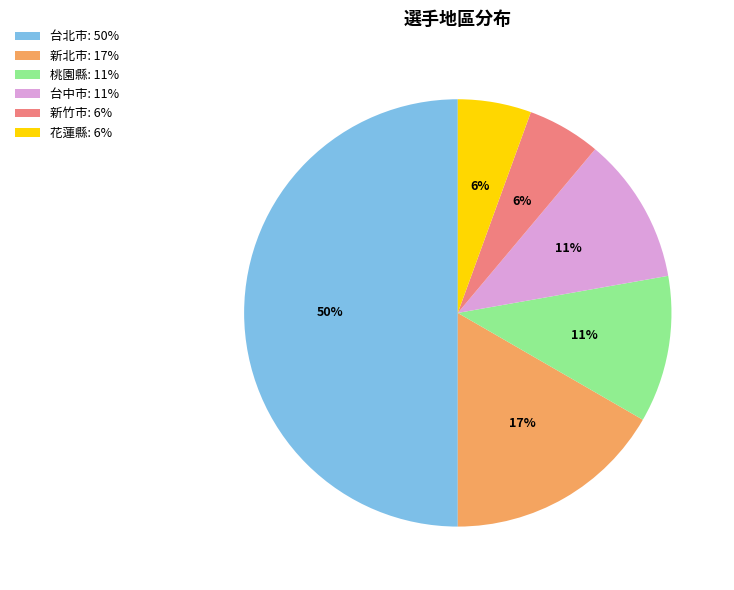

Do 花蓮縣: 6% and 新北市: 17% together represent more than half of the pie?

No